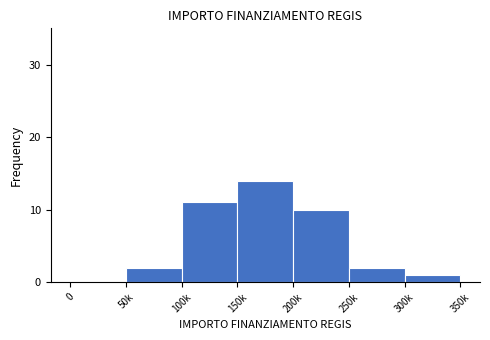

Reading right to left, transcribe all the data shown in this chart.

300k=1	250k=2	200k=10	150k=14	100k=11	50k=2	0=0